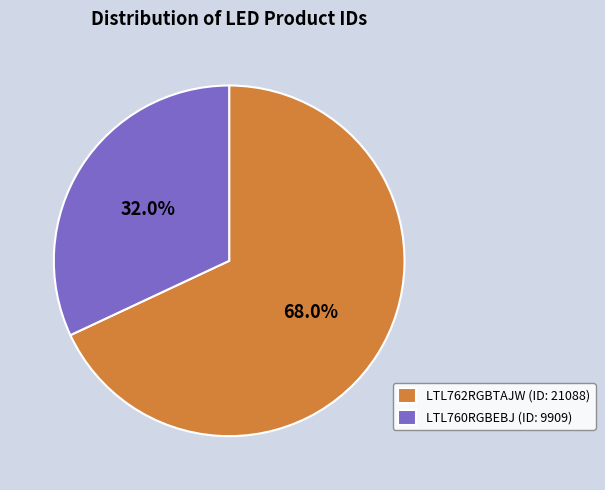

To the nearest percent, what percentage of the pie is LTL762RGBTAJW?

68%